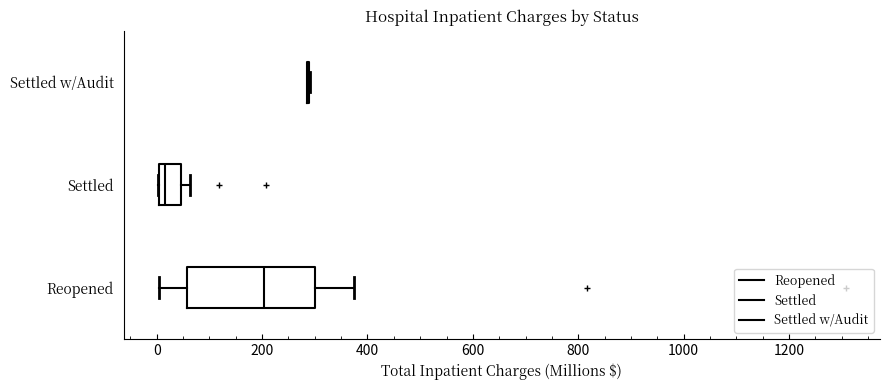

Where does the right whisker of the box for Reopened end on the x-axis? The values are not printed on the chart, so give them approximately, as read against the axis.

380